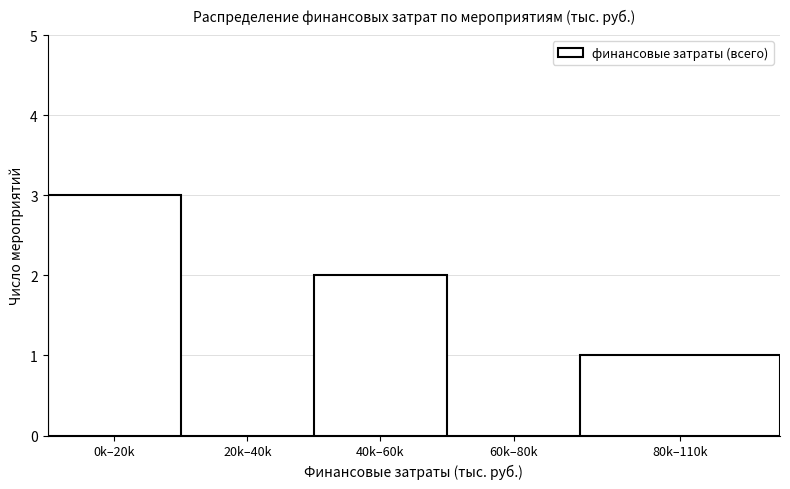

Reading left to right, what are all the values shown in this chart?

0k–20k=3	20k–40k=0	40k–60k=2	60k–80k=0	80k–110k=1